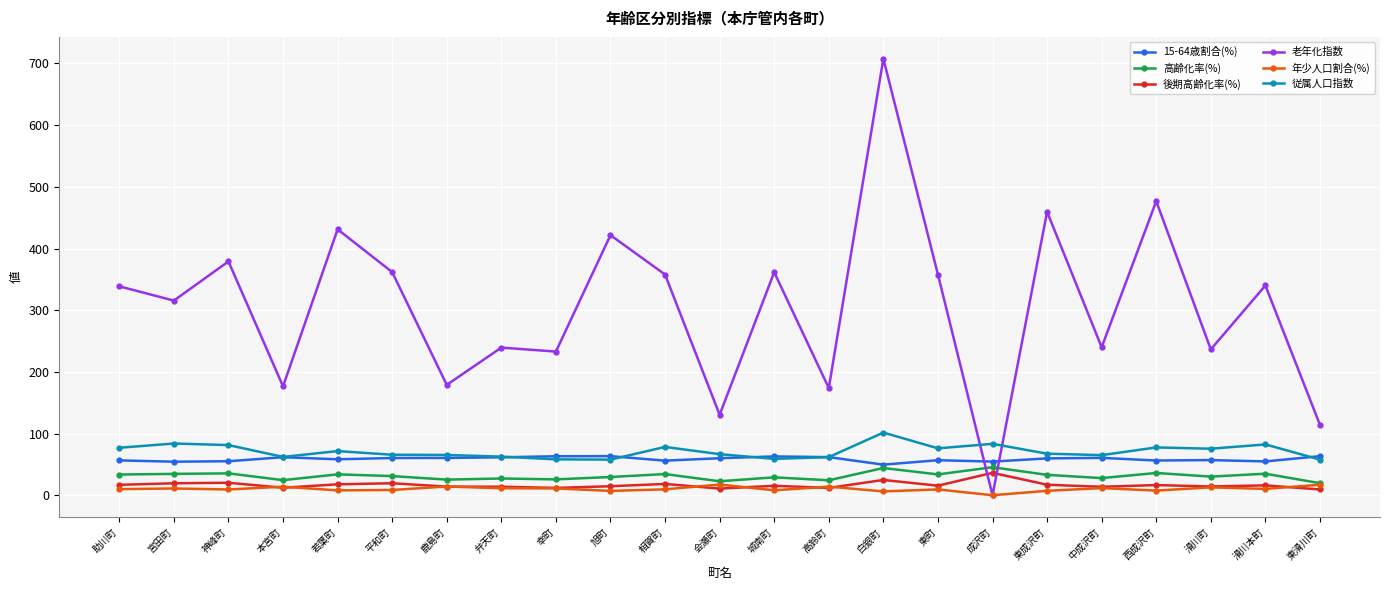

What are all the series names shown in the legend?

15-64歳割合(%), 高齢化率(%), 後期高齢化率(%), 老年化指数, 年少人口割合(%), 従属人口指数